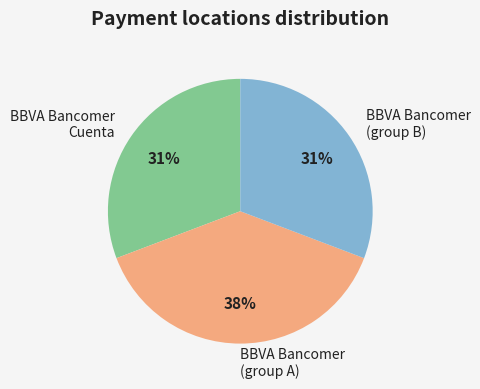

Which category has the biggest portion of the pie?

BBVA Bancomer (group A)